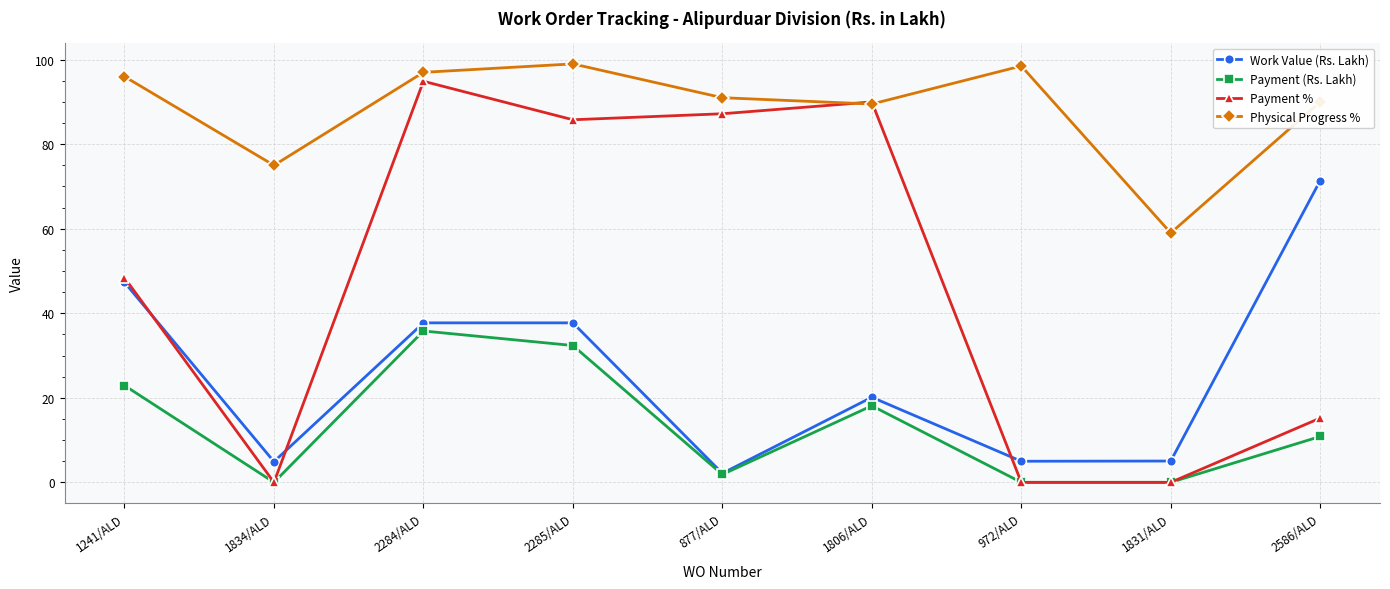

What is the sum of the Payment (Rs. Lakh) values at 972/ALD and 877/ALD?

1.9